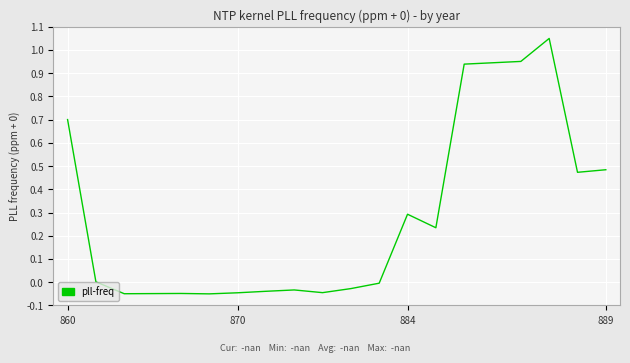

What is the difference between the values at 860 and 884?

0.4